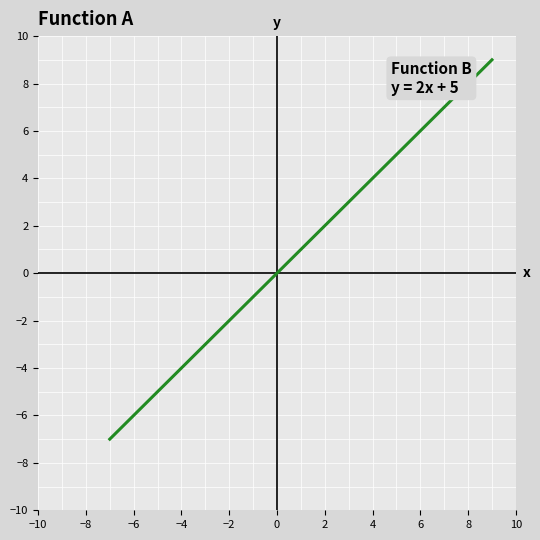

What is the difference between the maximum and minimum values?

16.0